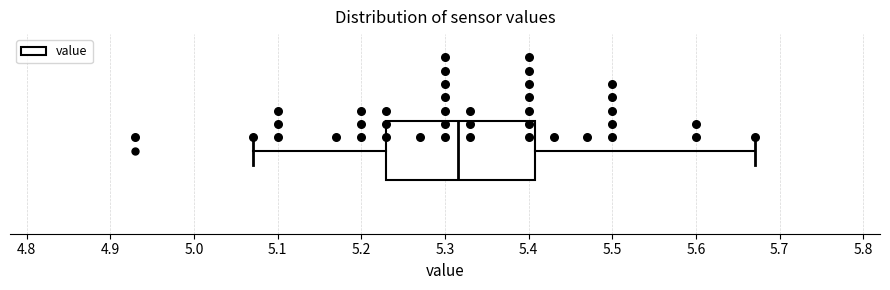

Read this box plot against the x-axis: the position of the median line, the range covered by the box, and the ends of both whiskers. The values are not printed on the chart, so give them approximately, as read against the axis.

median 5.32, box 5.23 to 5.41, whiskers 5.07 to 5.67